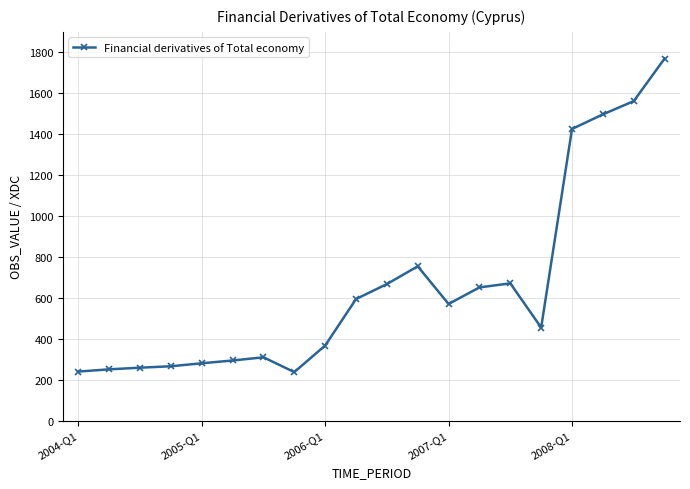

How many series are shown in this chart?

1